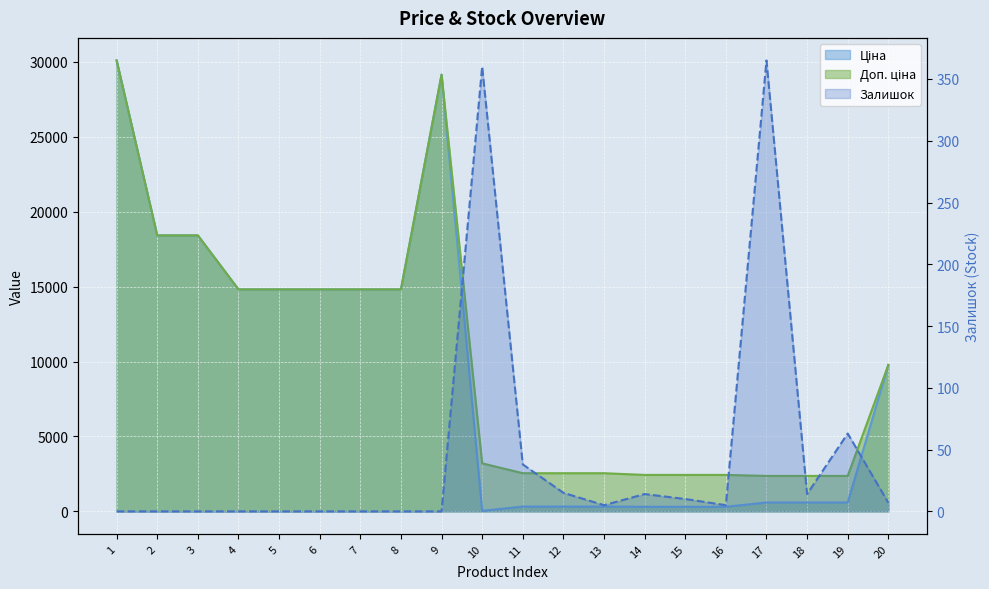

Which label corresponds to the smallest value in the chart?

1